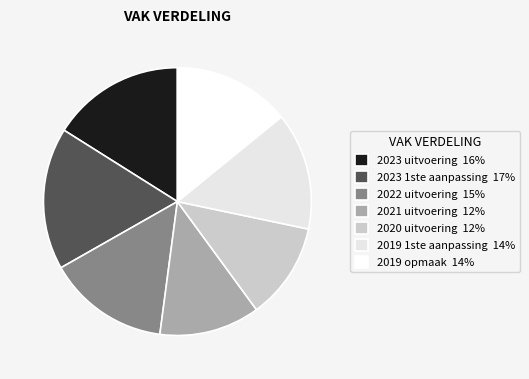

Do 2023 uitvoering and 2019 opmaak together represent more than half of the pie?

No